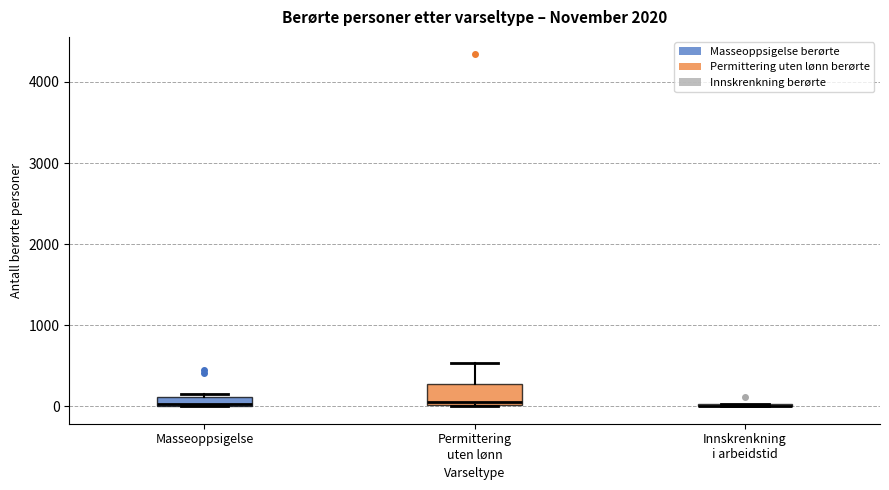

Comparing the boxes themselves (not the whiskers), which one is the tallest?

Permittering uten lønn